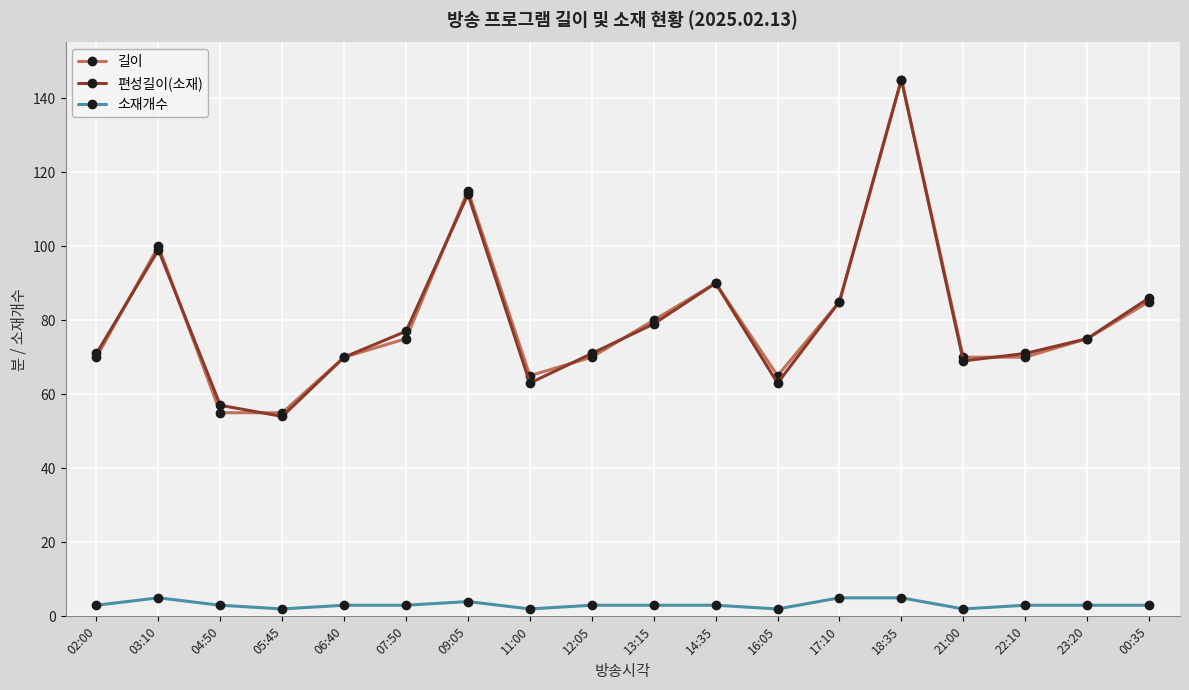

Reading left to right, extract all data points from this chart.

길이: 70	100	55	55	70	75	115	65	70	80	90	65	85	145	70	70	75	85
편성길이(소재): 71	99	57	54	70	77	114	63	71	79	90	63	85	145	69	71	75	86
소재개수: 3	5	3	2	3	3	4	2	3	3	3	2	5	5	2	3	3	3